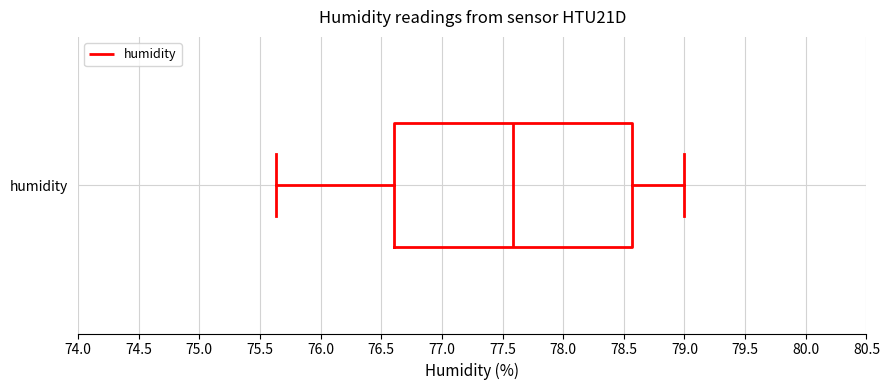

Where is the left edge of the box for humidity on the x-axis? The values are not printed on the chart, so give them approximately, as read against the axis.

76.60